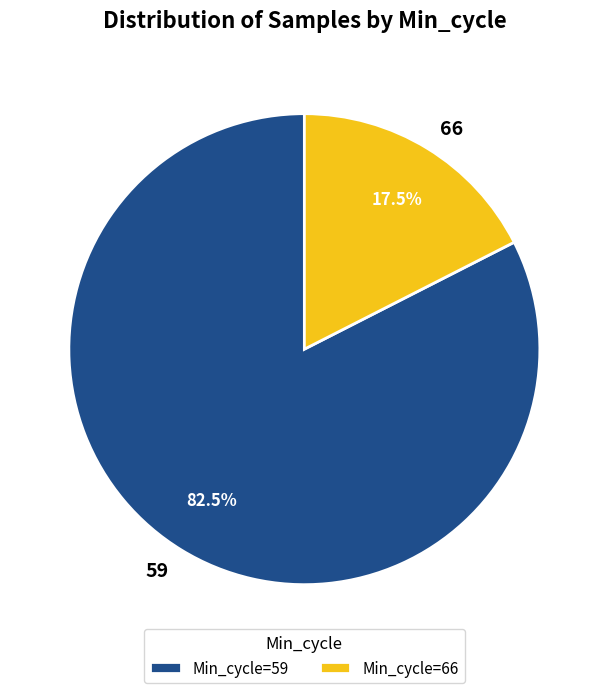

Does 66 represent more than half of the total?

No